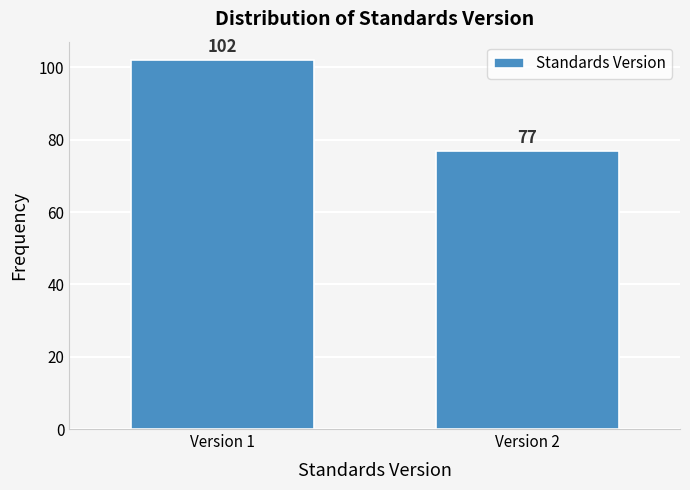

Reading left to right, extract all data points from this chart.

102	77